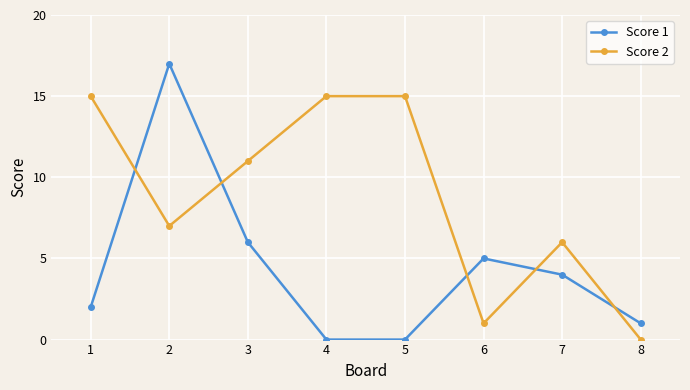

What is the maximum value shown in the chart?

17